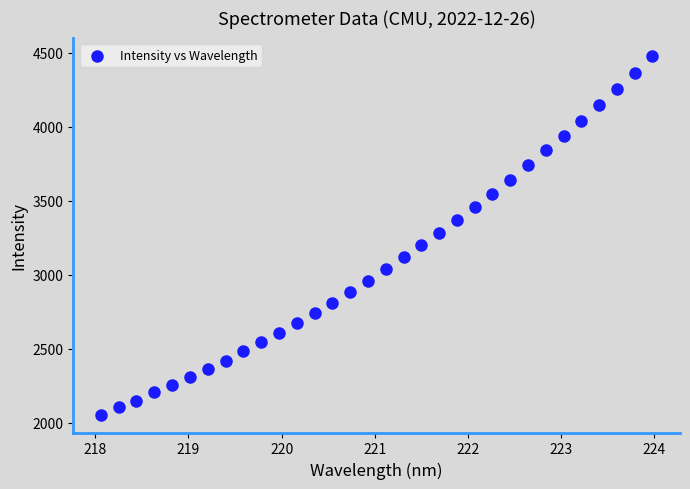

What is the range of Y values (max minus min)?

2425.7